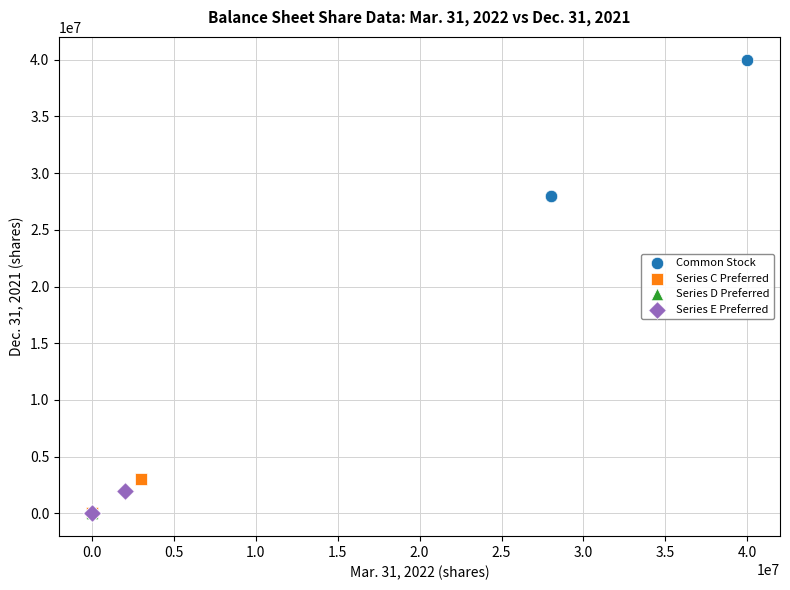

Which series contains the highest Y value?

Common Stock